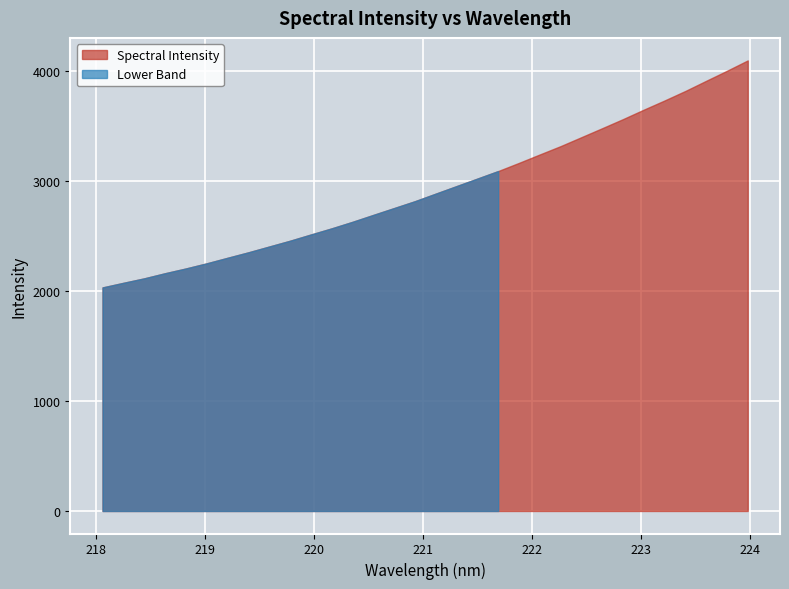

The value at 218.8244 is 2203.7. True or false?

True